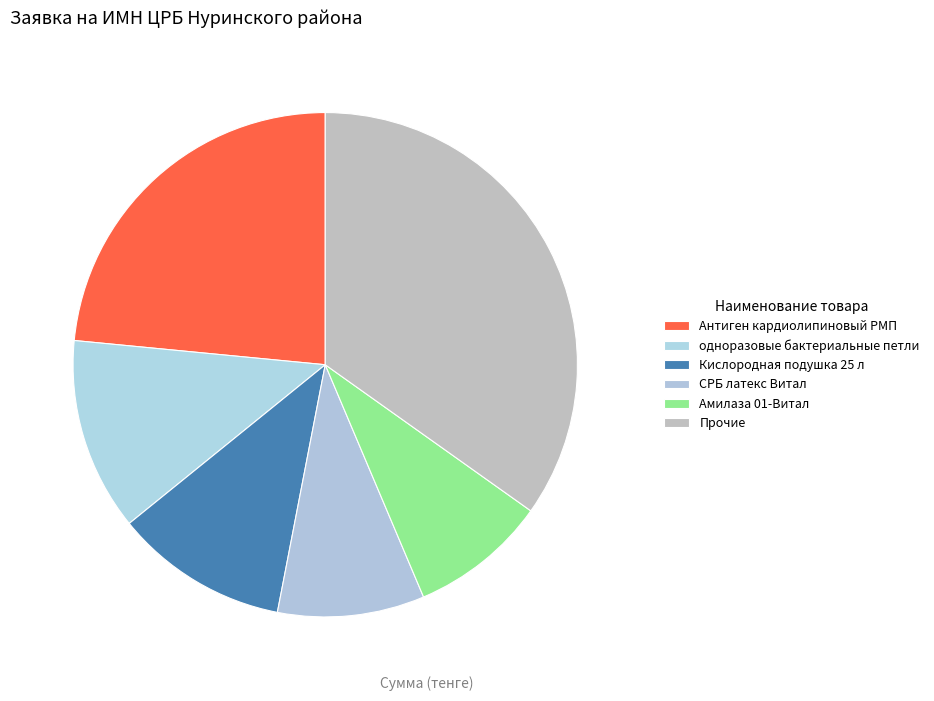

How many slices are in this pie chart?

6